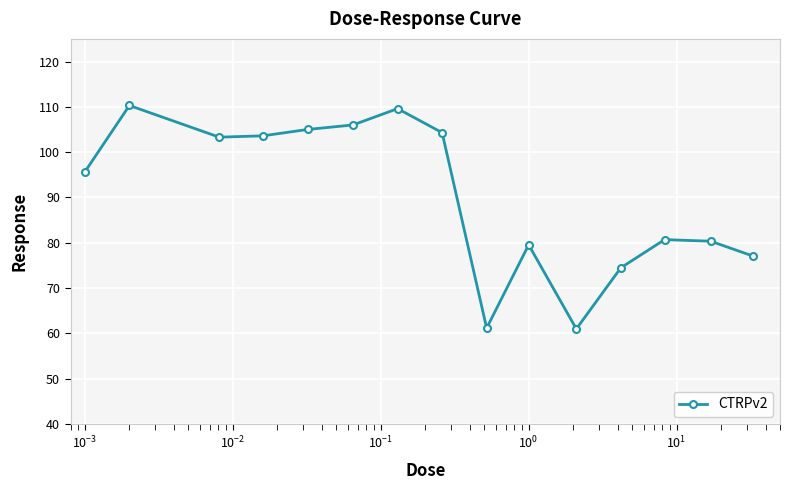

What is the value of the 6th point from the left?

106.0